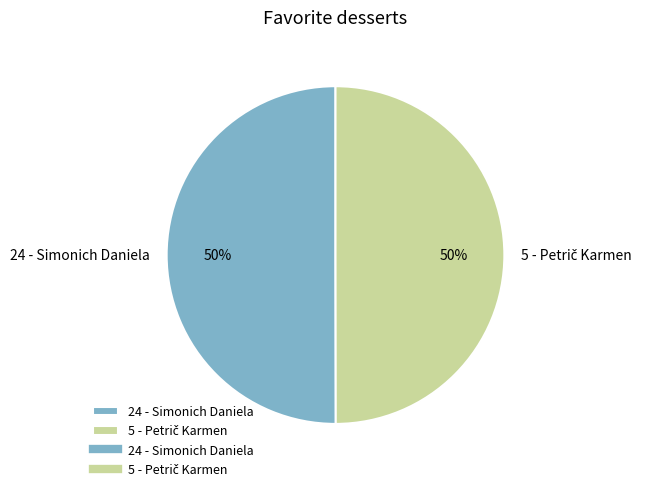

To the nearest percent, what portion does 24 - Simonich Daniela represent?

50%